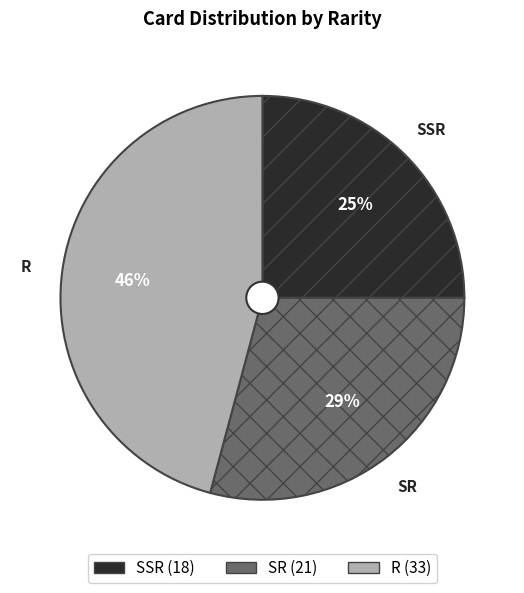

Combined, do SSR and R account for over 50%?

Yes